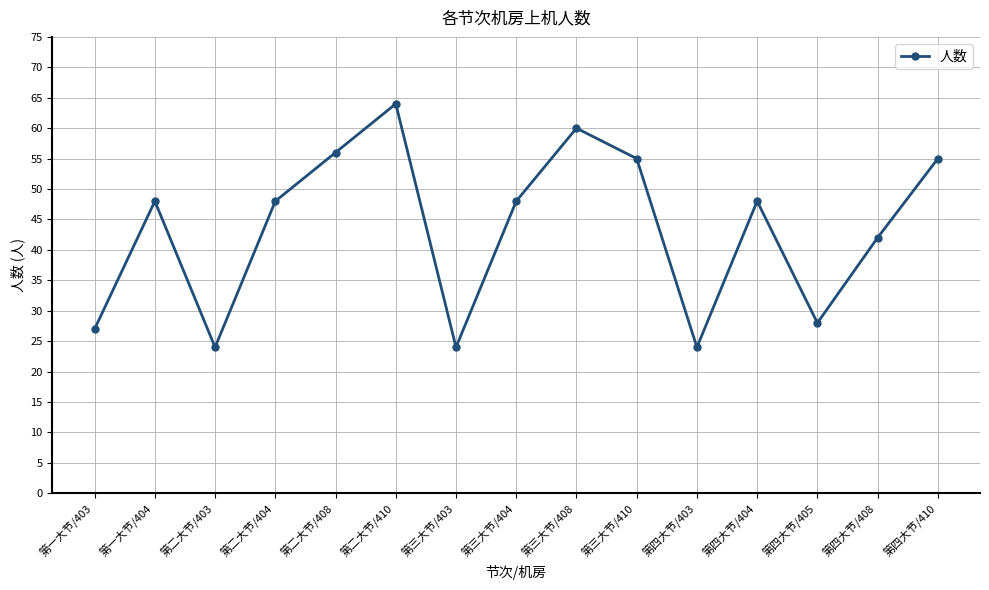

Where is the first local minimum?

第二大节/403